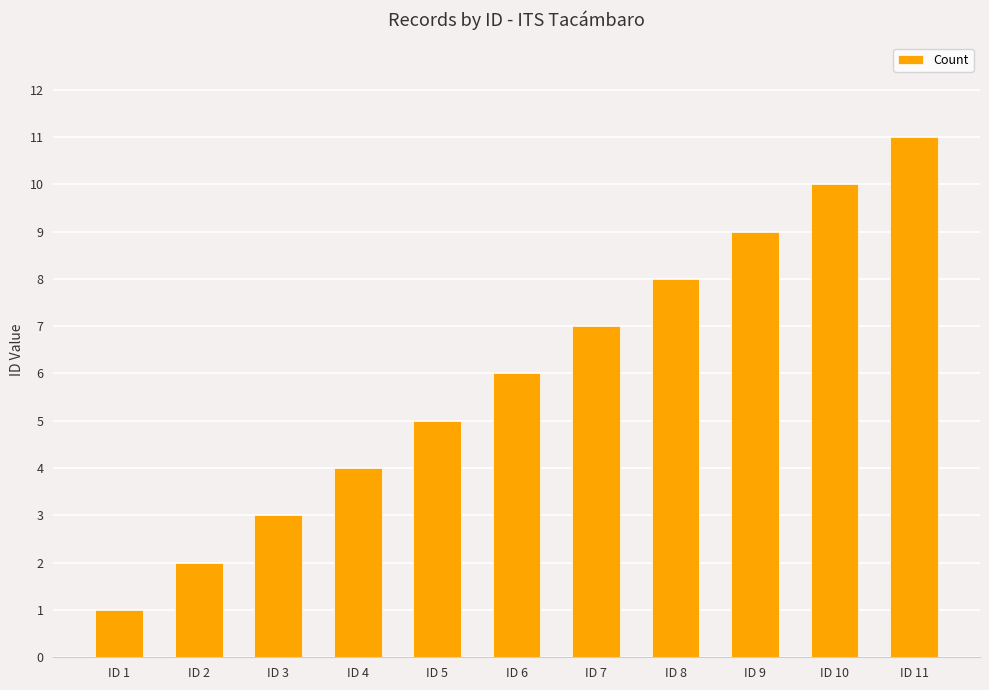

Reading left to right, what are all the values shown in this chart?

ID 1=1	ID 2=2	ID 3=3	ID 4=4	ID 5=5	ID 6=6	ID 7=7	ID 8=8	ID 9=9	ID 10=10	ID 11=11